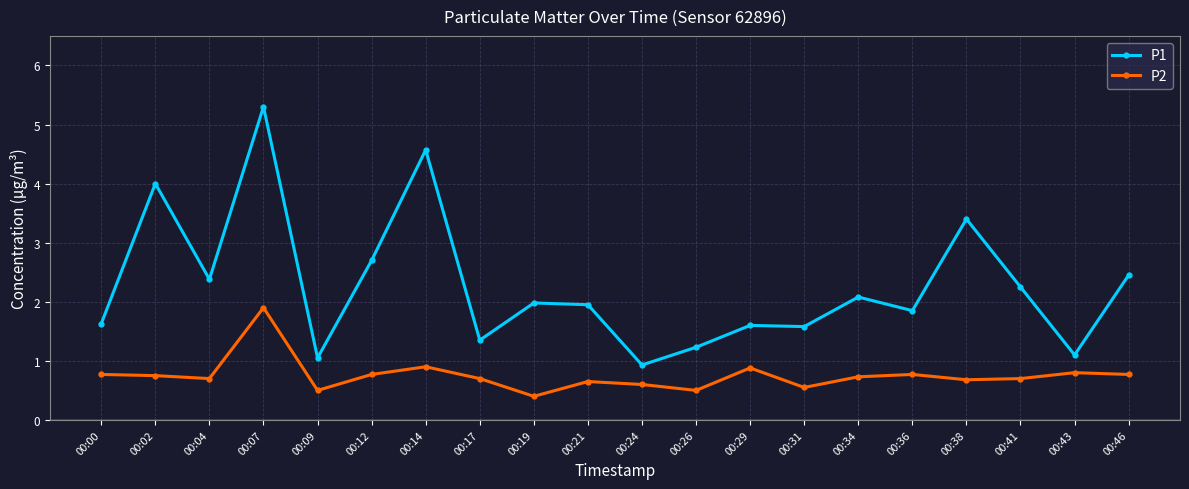

Is the value of P1 at 00:19 greater than the value of P2 at 00:02?

Yes